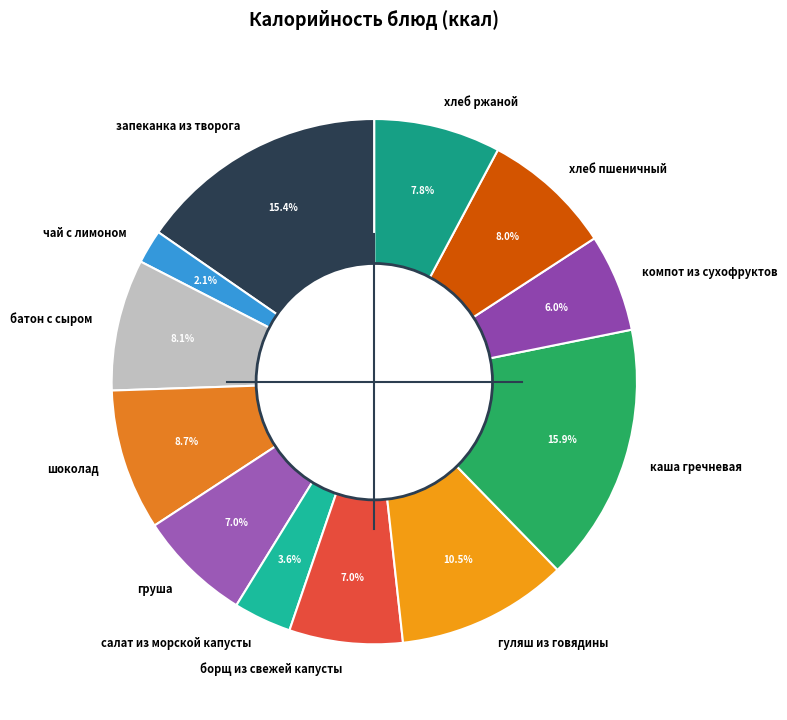

To the nearest percent, what percentage of the pie is запеканка из творога?

15%